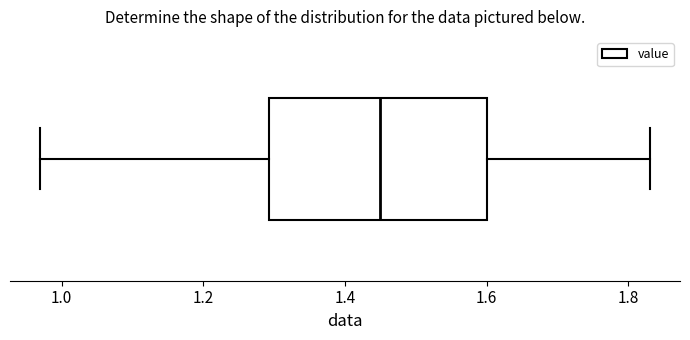

Transcribe this box plot: give where the median line is, the range the box spans, and where the two whiskers end, as read against the x-axis. The values are not printed on the chart, so give them approximately, as read against the axis.

median 1.46, box 1.30 to 1.60, whiskers 0.98 to 1.84